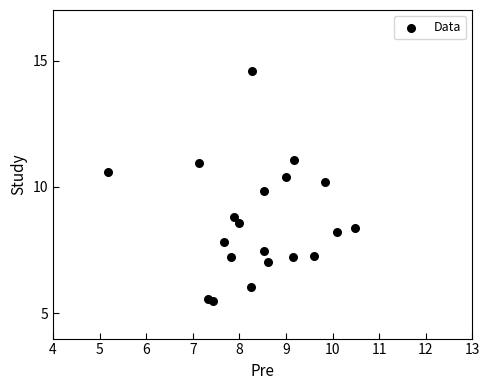

What is the range of Y values (max minus min)?

9.1